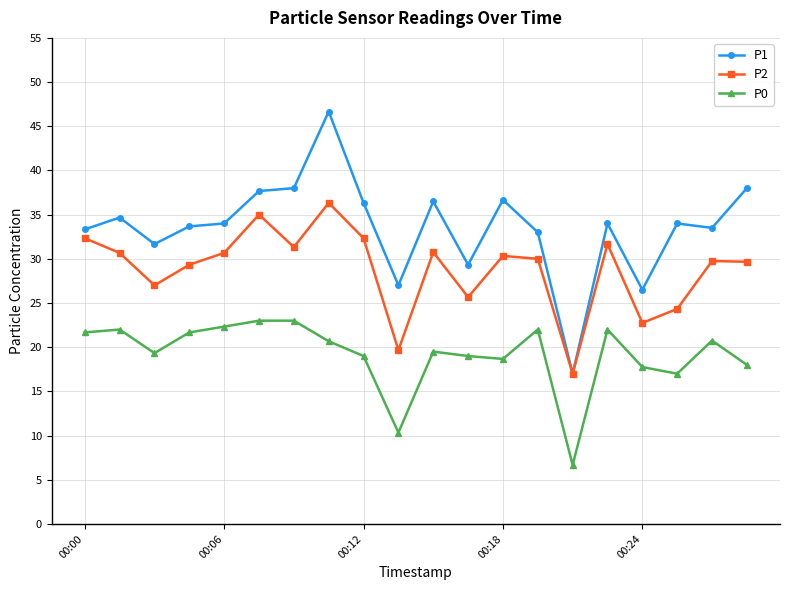

True or false: P1 and P0 intersect in this chart.

False